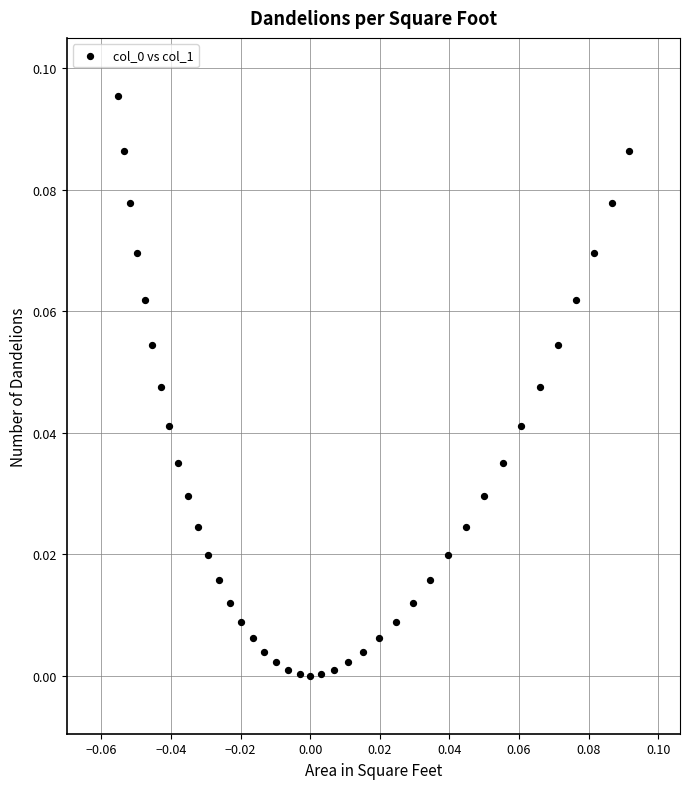

How many data points are displayed?

40